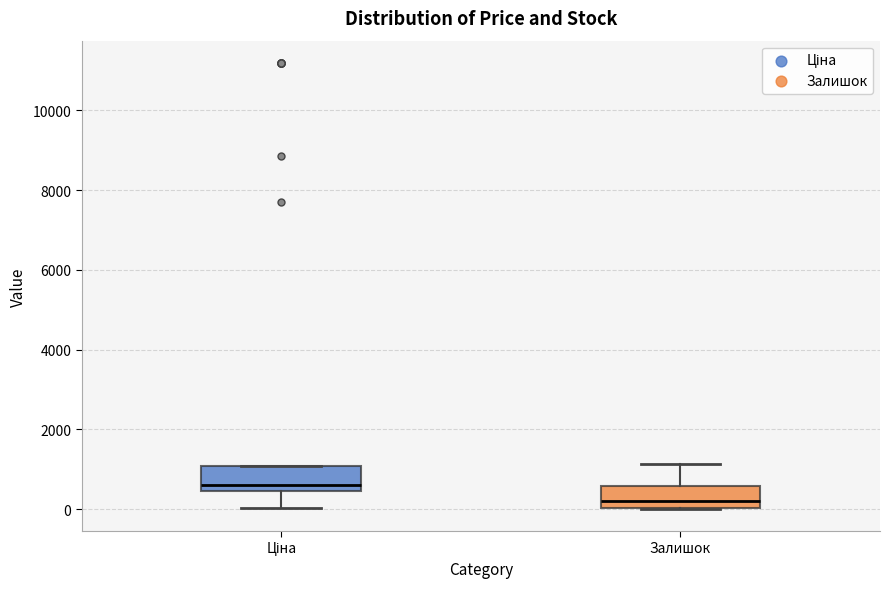

Which box has the highest median line?

Ціна